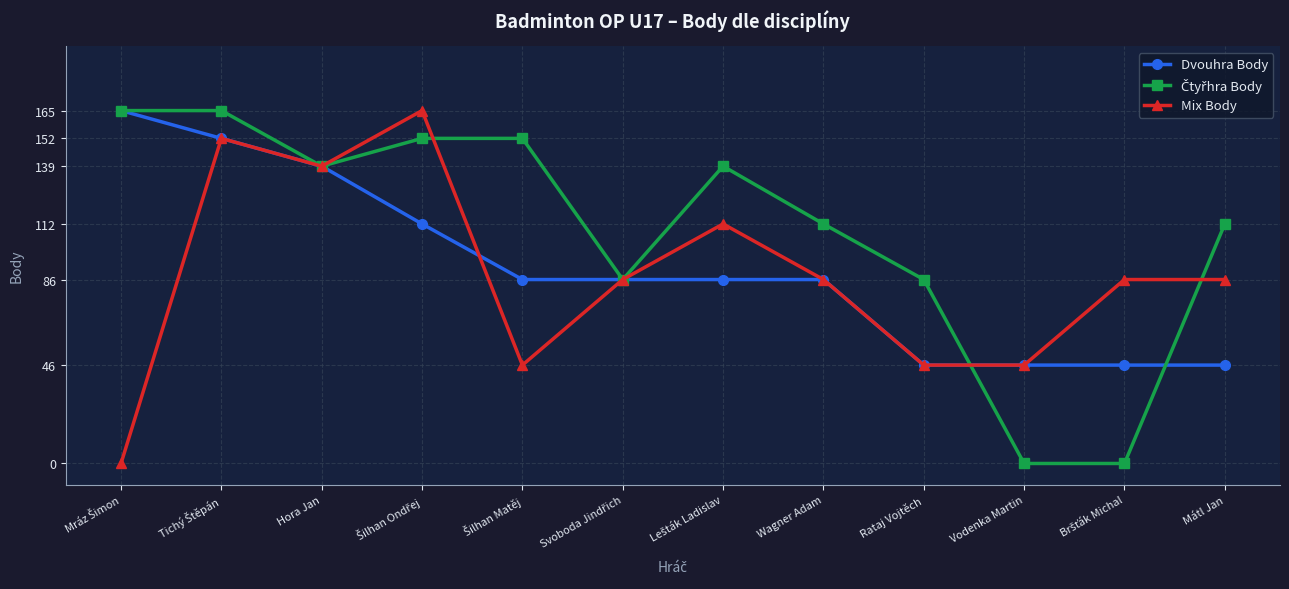

What is the difference between the highest and lowest values at Wagner Adam?

26